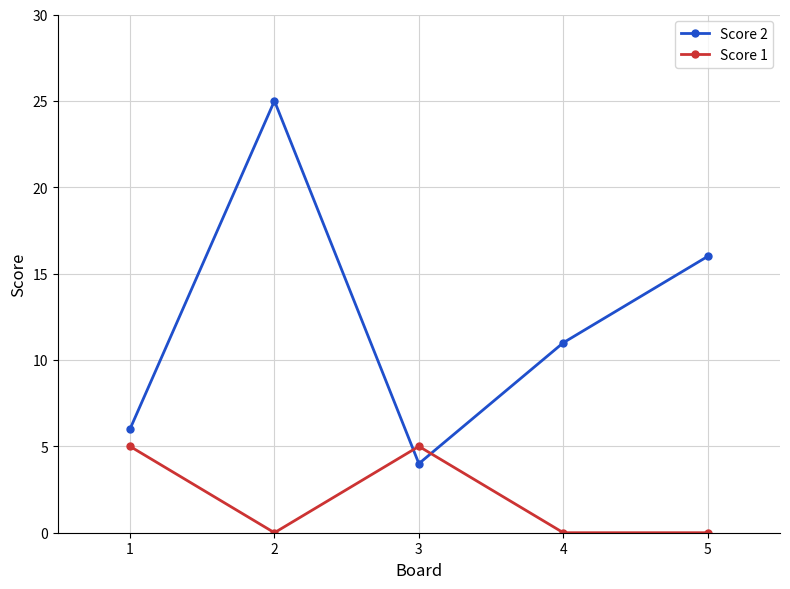

At which label does Score 2 reach its peak?

2